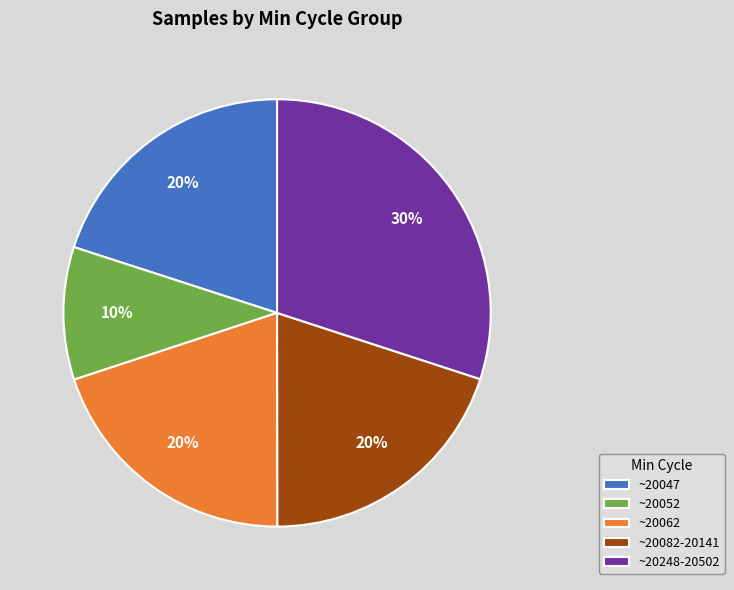

What is the ratio of the value at ~20062 to the value at ~20248-20502?

0.7